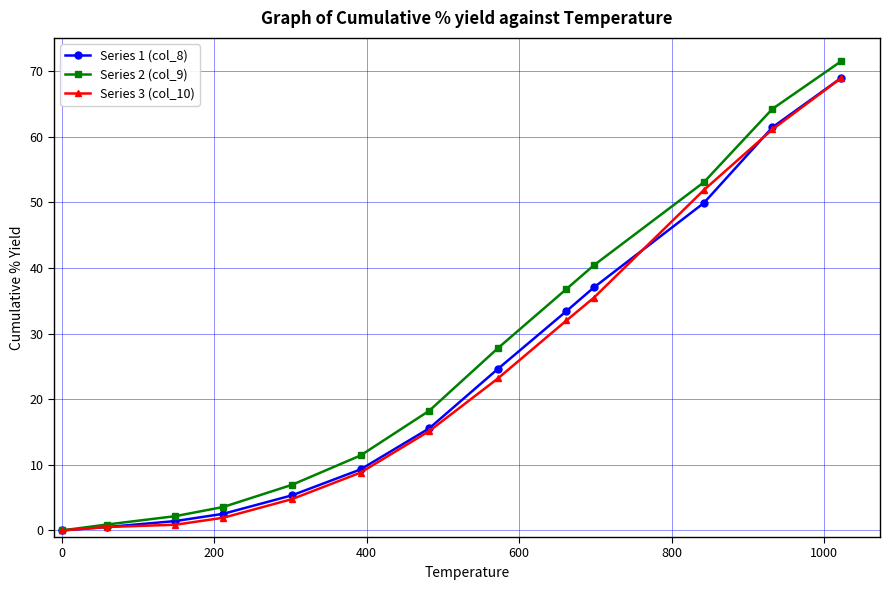

What is the value of the Series 1 (col_8) point at the 7th from the left?

15.6